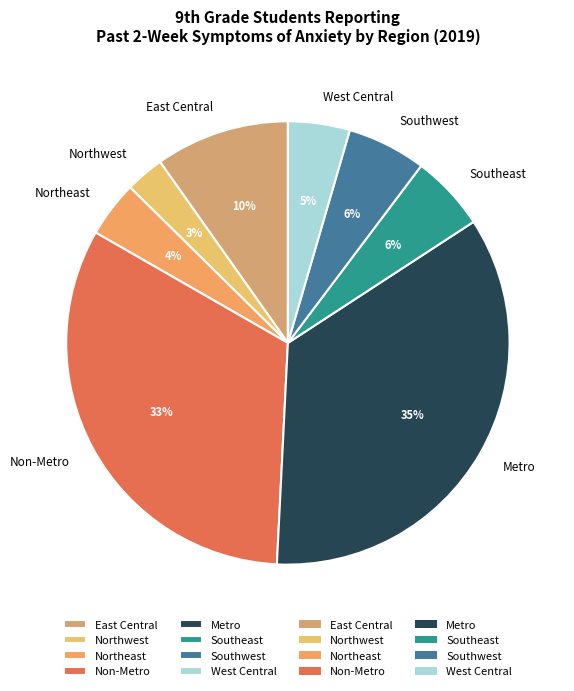

To the nearest percent, what percentage of the pie is Southeast?

6%